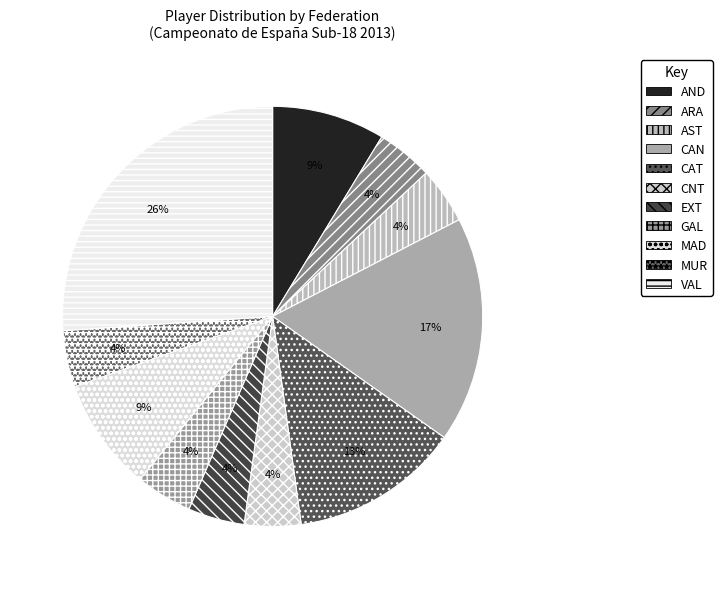

The VAL slice represents 24% of the pie. True or false?

False